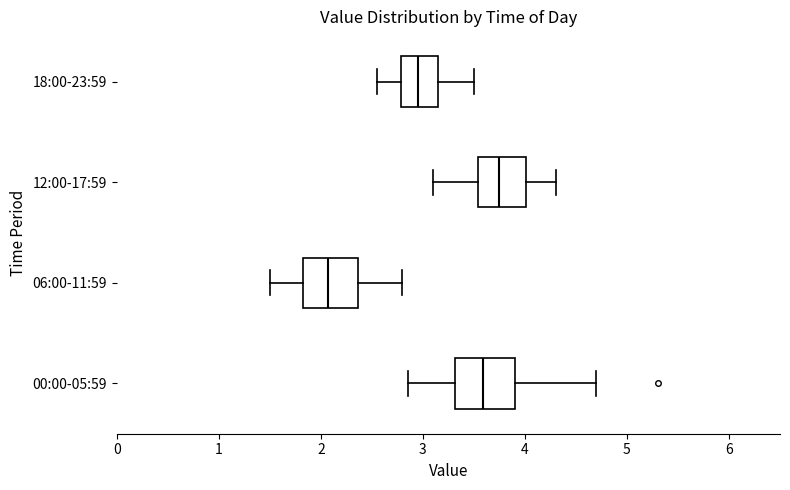

Where does the median line of the box for 06:00-11:59 sit on the x-axis? The values are not printed on the chart, so give them approximately, as read against the axis.

2.1